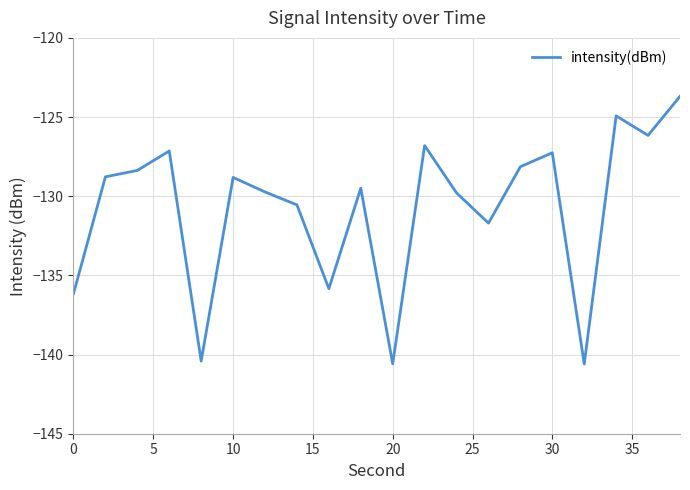

What is the sum of all values?

-2614.9